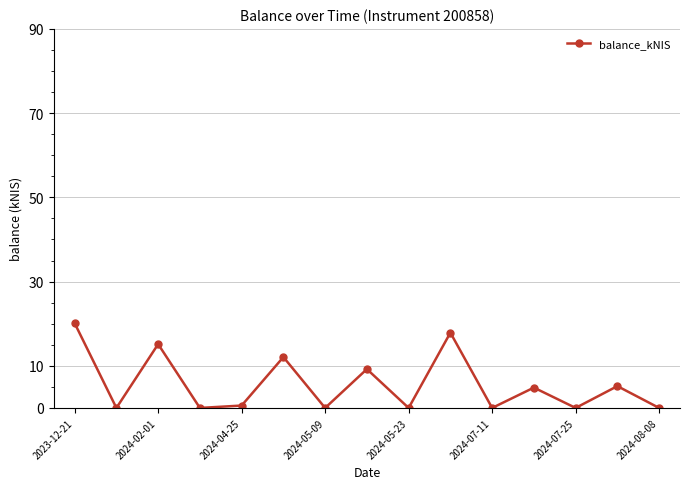

Is this an area chart (filled region under the line)?

No